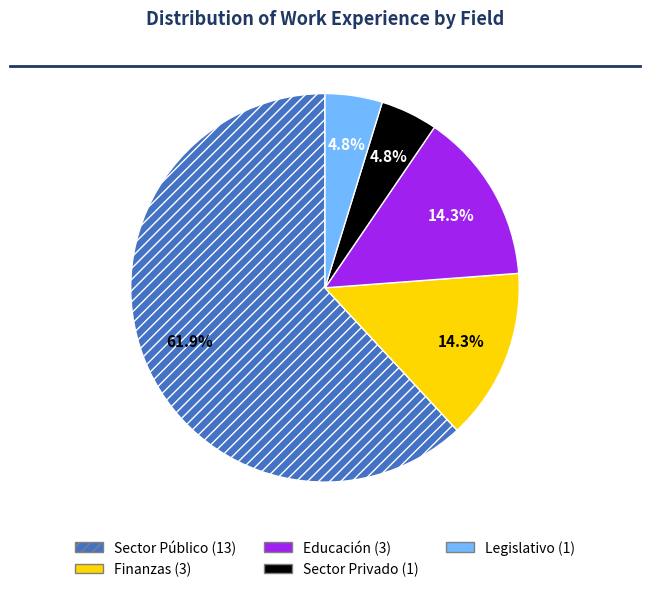

What is the majority slice?

Sector Público